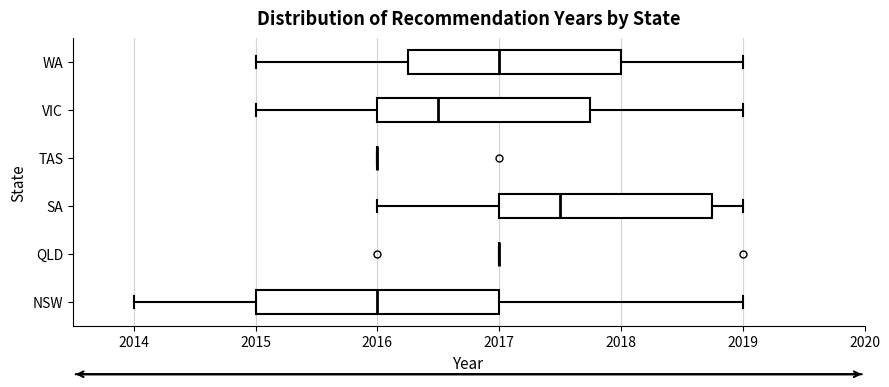

Reading bottom to top, transcribe this box plot: for each box, give where its median line is, the range the box spans, and where its two whiskers end, as read against the x-axis. The values are not printed on the chart, so give them approximately, as read against the axis.

NSW: median 2016.0, box 2015.0 to 2017.0, whiskers 2014.0 to 2019.0
QLD: box collapsed to a line at 2017.0, whiskers 2017.0 to 2017.0
SA: median 2017.5, box 2017.0 to 2018.8, whiskers 2016.0 to 2019.0
TAS: box collapsed to a line at 2016.0, whiskers 2016.0 to 2016.0
VIC: median 2016.5, box 2016.0 to 2017.8, whiskers 2015.0 to 2019.0
WA: median 2017.0, box 2016.3 to 2018.0, whiskers 2015.0 to 2019.0